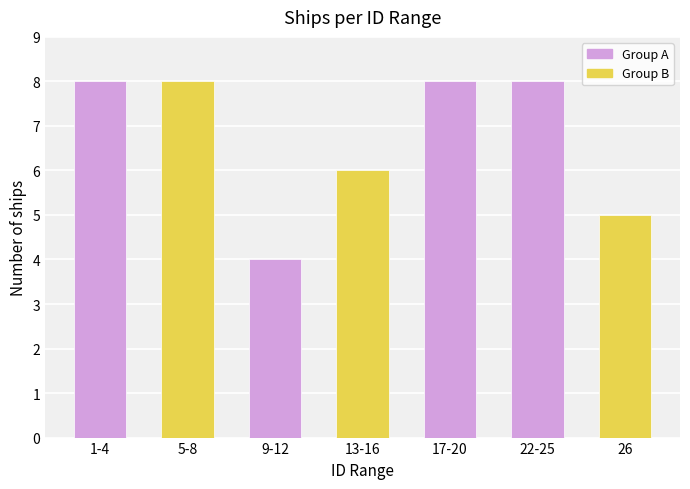

Reading left to right, what are all the values shown in this chart?

1-4=8	5-8=8	9-12=4	13-16=6	17-20=8	22-25=8	26=5